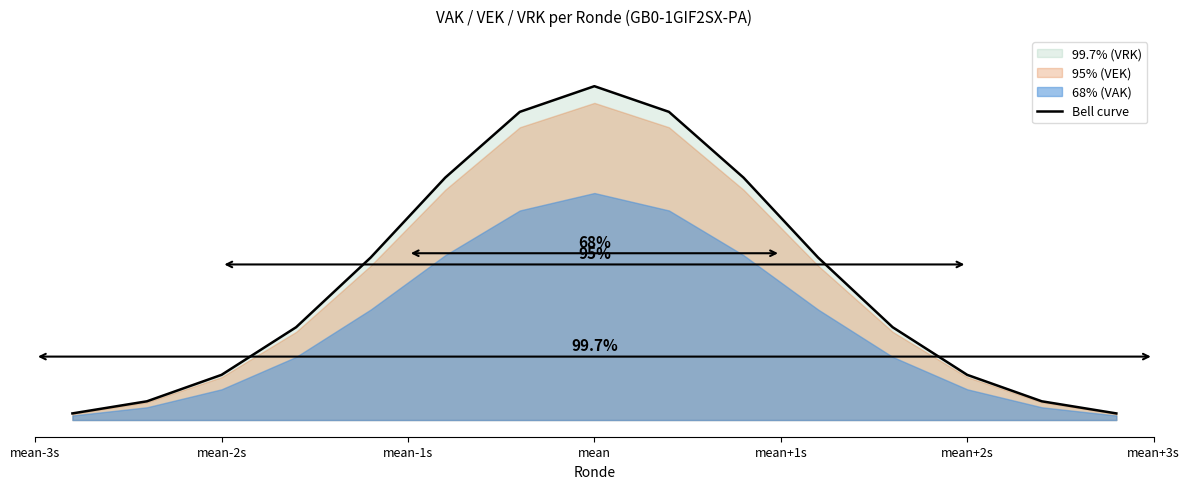

At which category does the data reach its first local peak?

mean